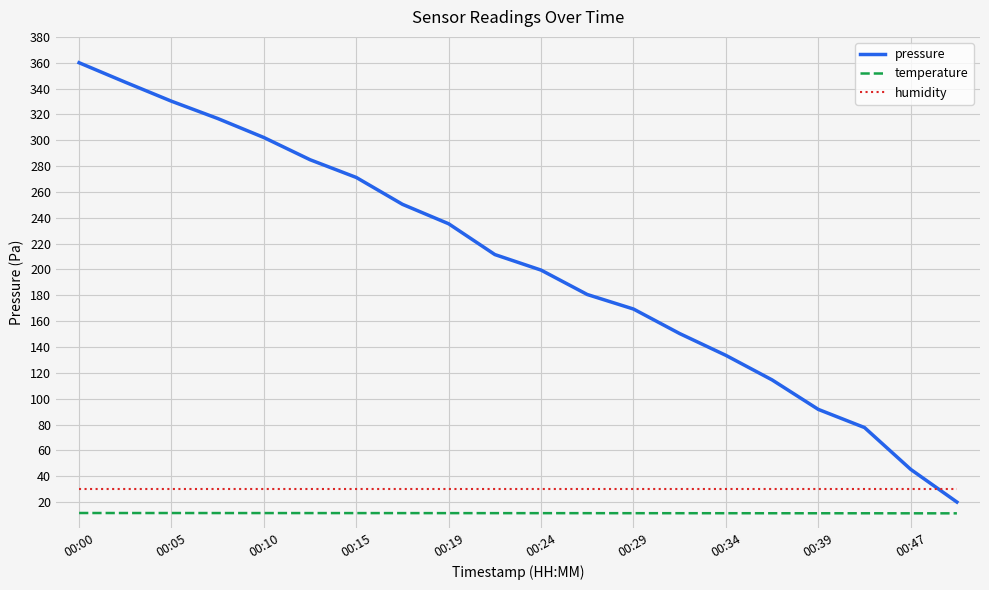

List the series in order of their peak value, lowest first.

temperature, humidity, pressure